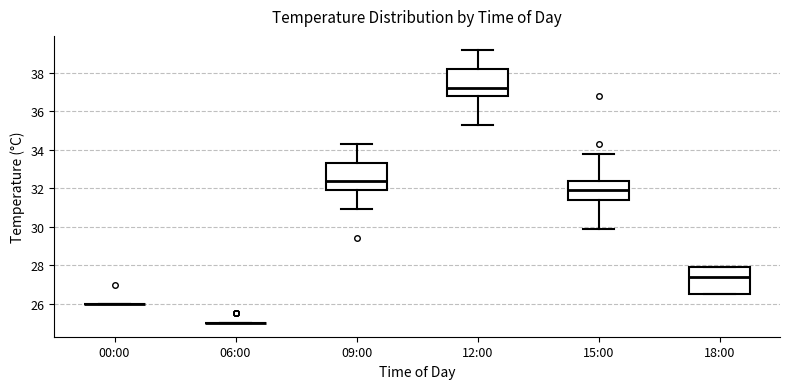

Reading left to right, read every box against the y-axis: the position of its median line, the range the box covers, and the ends of its whiskers. The values are not printed on the chart, so give them approximately, as read against the axis.

00:00: box collapsed to a line at 26.0, whiskers 26.0 to 26.0
06:00: box collapsed to a line at 25.0, whiskers 25.0 to 25.0
09:00: median 32.4, box 32.0 to 33.4, whiskers 31.0 to 34.4
12:00: median 37.2, box 36.8 to 38.2, whiskers 35.4 to 39.2
15:00: median 32.0, box 31.4 to 32.4, whiskers 30.0 to 33.8
18:00: median 27.4, box 26.6 to 28.0, whiskers 26.6 to 28.0